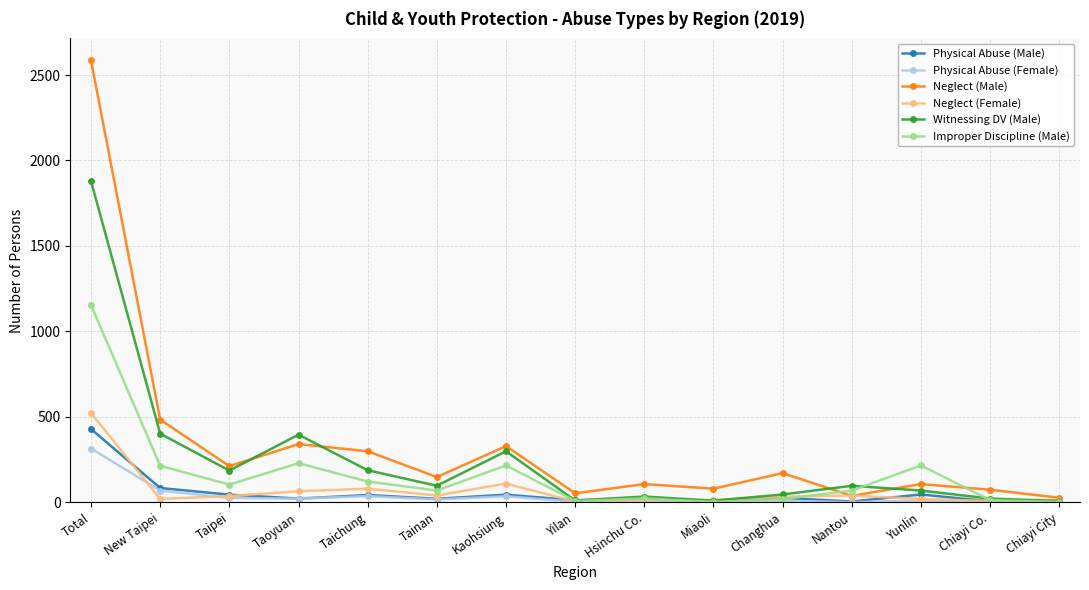

What is the label of the 6th point from the right?

Miaoli